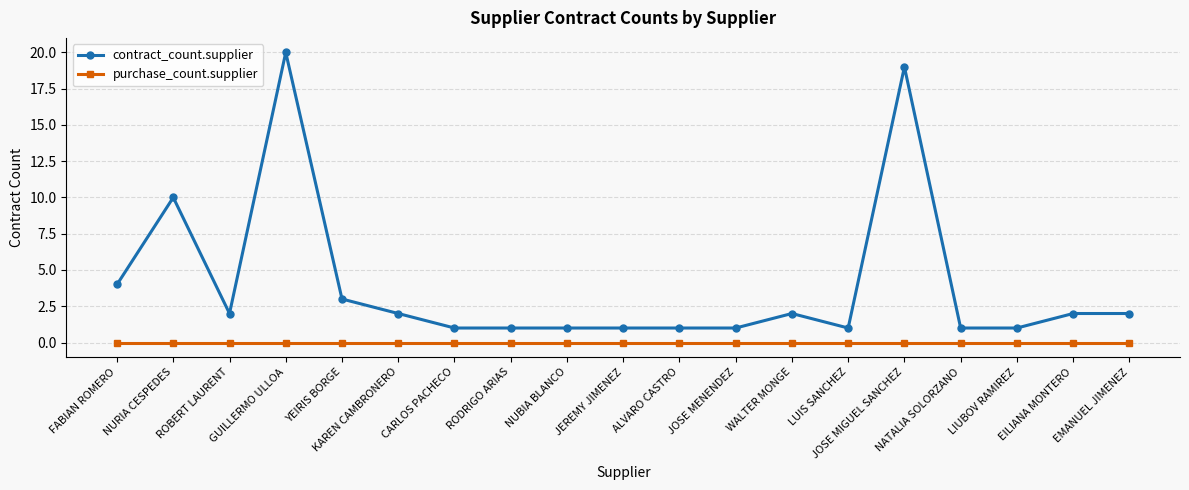

At which category is the sum across all series the highest?

GUILLERMO ULLOA